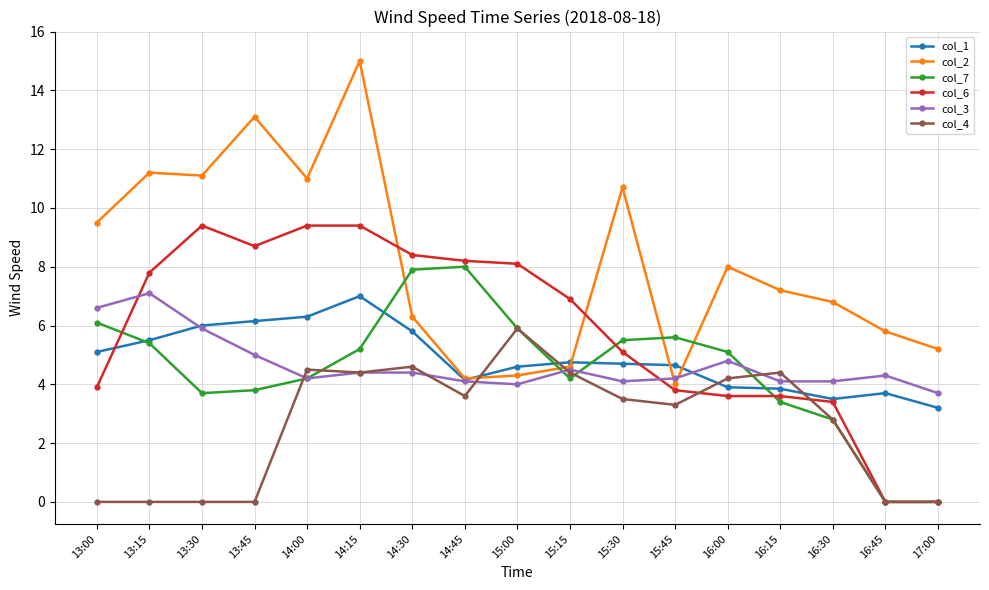

Rank the series at 13:45 from lowest to highest value.

col_4, col_7, col_3, col_1, col_6, col_2